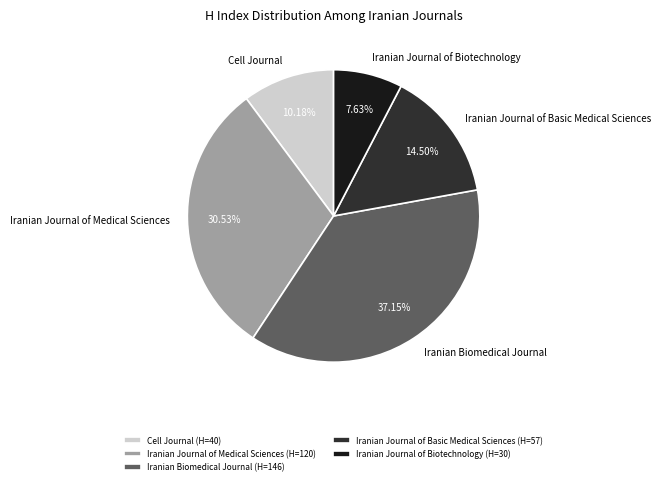

To the nearest percent, what is the average slice percentage?

20%